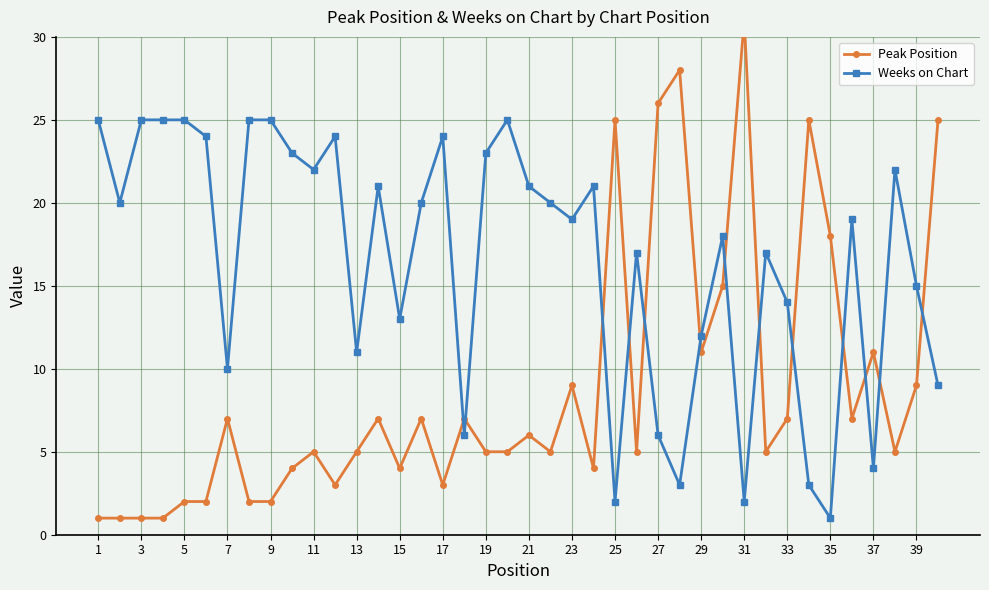

Which category has the lowest value in the Weeks on Chart series?

35